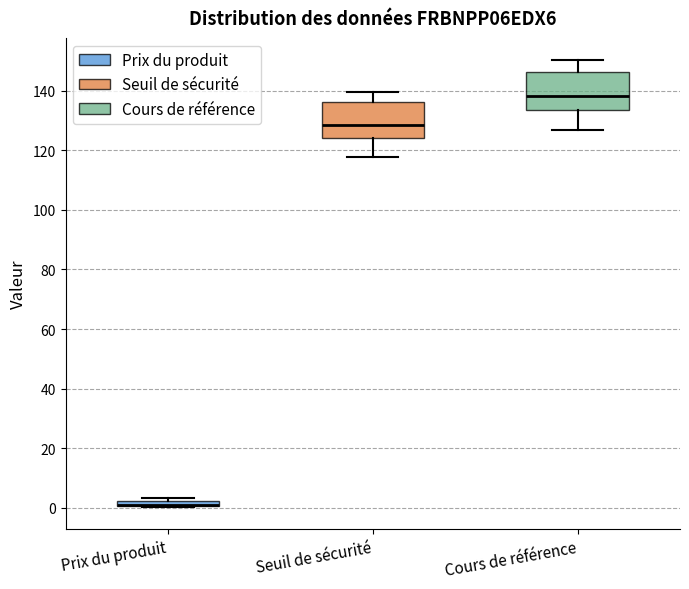

Where does the median line of the box for Cours de référence sit on the y-axis? The values are not printed on the chart, so give them approximately, as read against the axis.

138